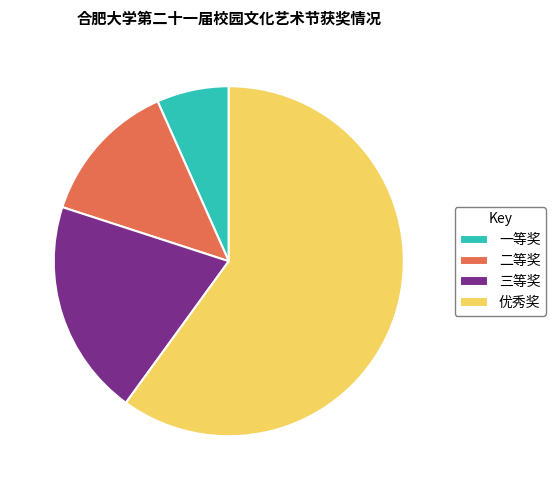

Which slice represents more than half of the pie?

优秀奖